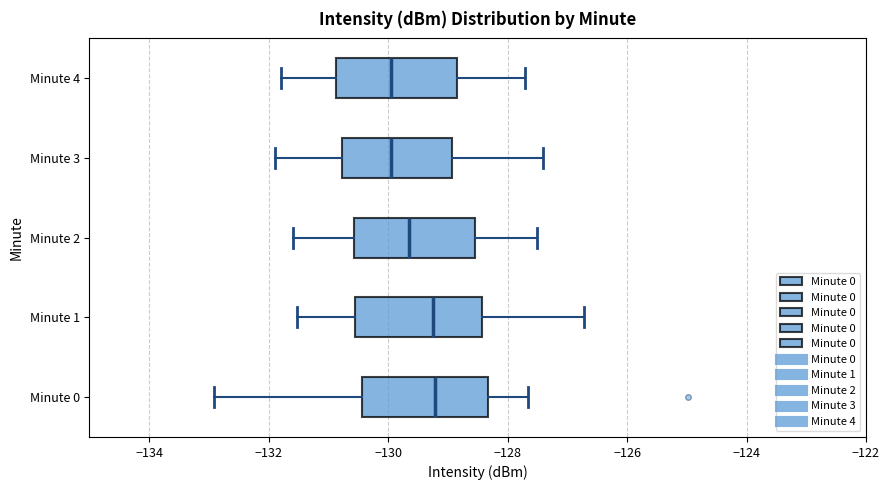

Reading bottom to top, transcribe this box plot: for each box, give where its median line is, the range the box spans, and where its two whiskers end, as read against the x-axis. The values are not printed on the chart, so give them approximately, as read against the axis.

Minute 0: median -129.2, box -130.4 to -128.4, whiskers -133.0 to -127.6
Minute 1: median -129.2, box -130.6 to -128.4, whiskers -131.6 to -126.8
Minute 2: median -129.6, box -130.6 to -128.6, whiskers -131.6 to -127.4
Minute 3: median -130.0, box -130.8 to -129.0, whiskers -131.8 to -127.4
Minute 4: median -130.0, box -130.8 to -128.8, whiskers -131.8 to -127.6